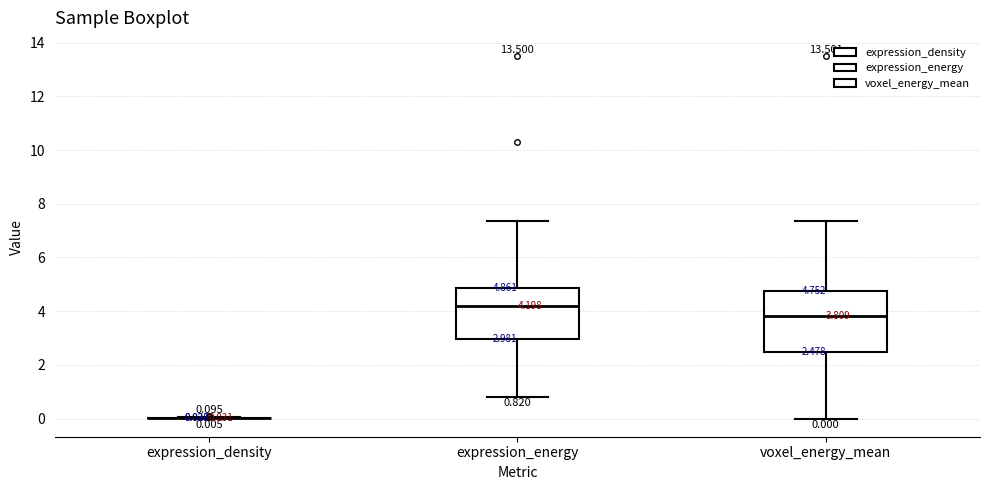

Comparing the boxes themselves (not the whiskers), which one is the tallest?

voxel_energy_mean